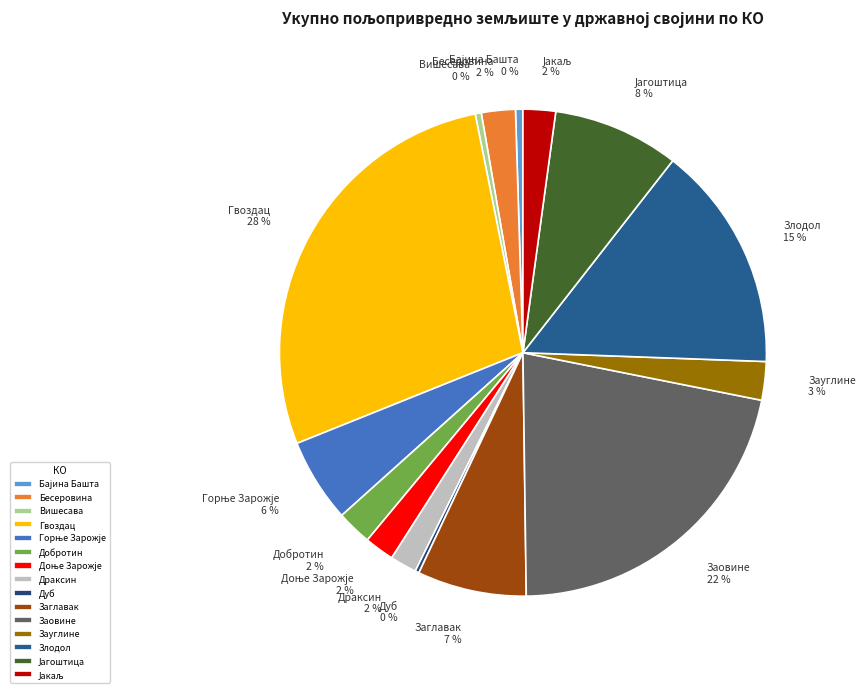

Does Драксин account for over 50% of the chart?

No